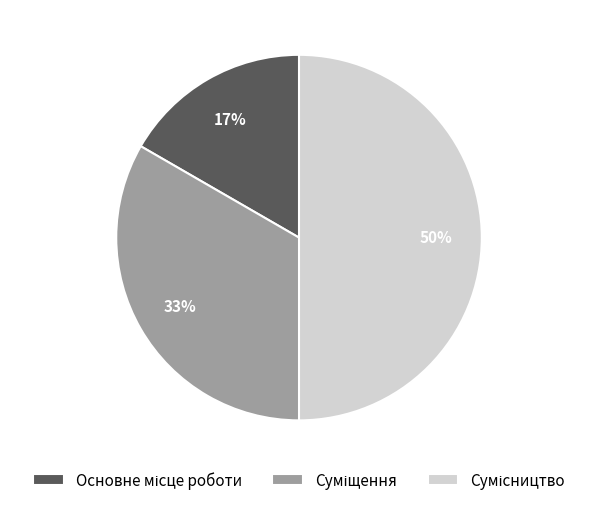

Count the number of slices in the pie.

3